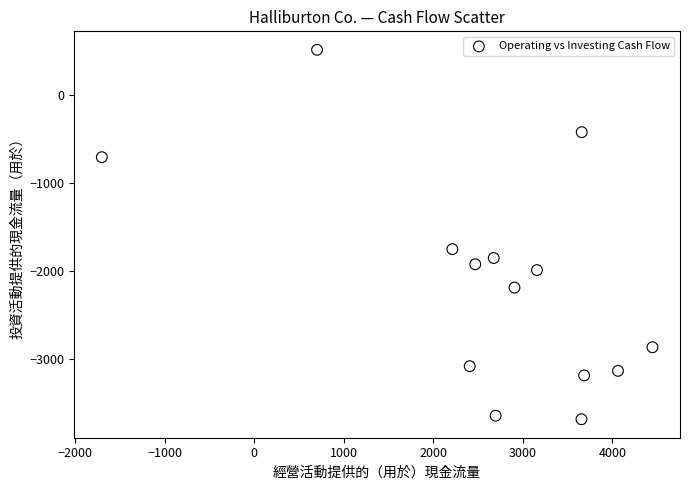

What Y value in the scatter plot is closest to -1589?

-1755